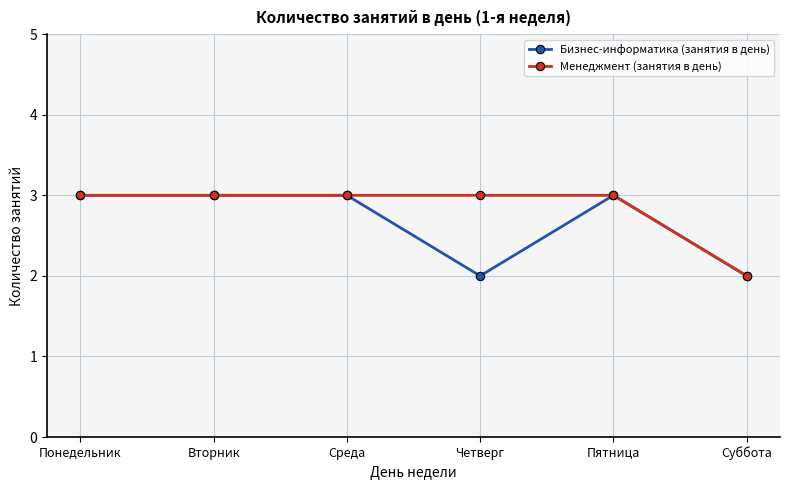

What is the value of the Бизнес-информатика (занятия в день) point at the 6th from the left?

2